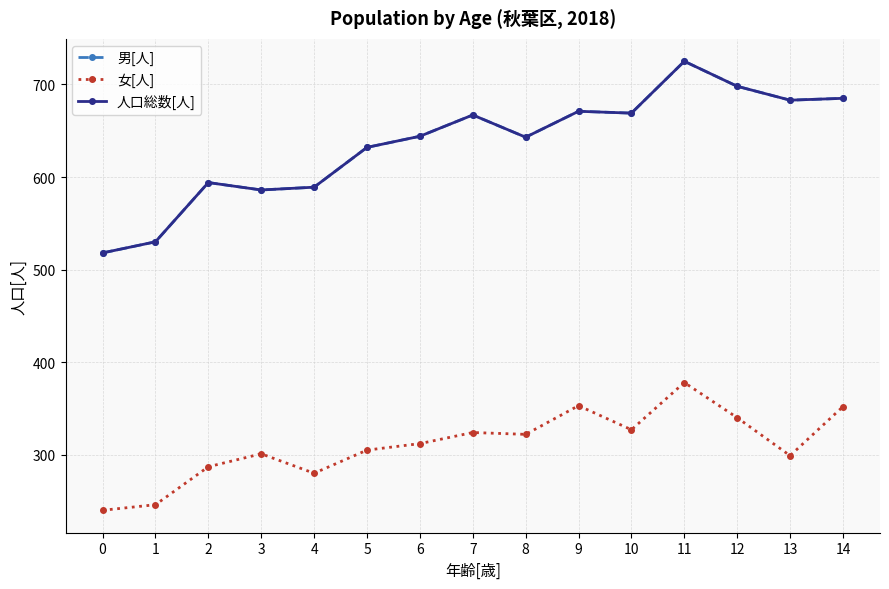

Is the value of 女[人] at 9 greater than the value of 男[人] at 8?

No